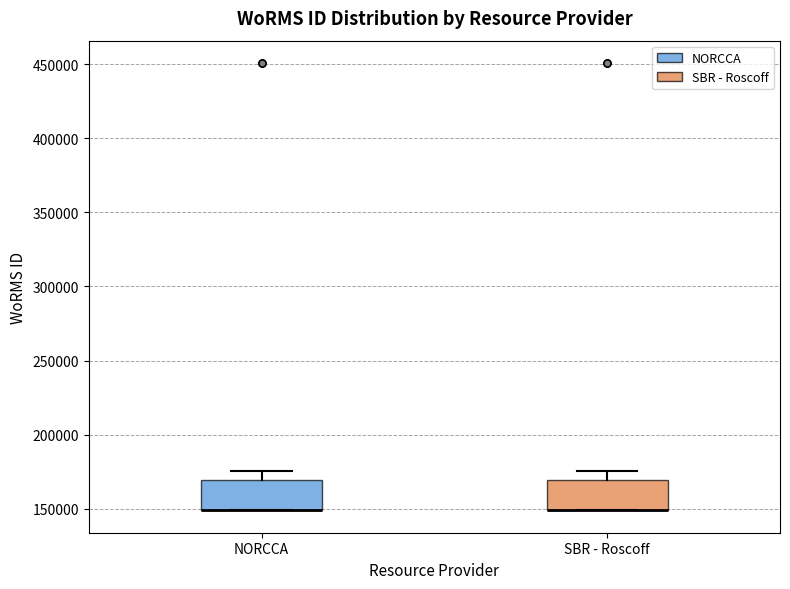

Reading left to right, transcribe this box plot: for each box, give where its median line is, the range the box spans, and where its two whiskers end, as read against the y-axis. The values are not printed on the chart, so give them approximately, as read against the axis.

NORCCA: median 150000 (drawn on the box's lower edge), box 150000 to 170000, whiskers 150000 to 175000
SBR - Roscoff: median 150000 (drawn on the box's lower edge), box 150000 to 170000, whiskers 150000 to 175000